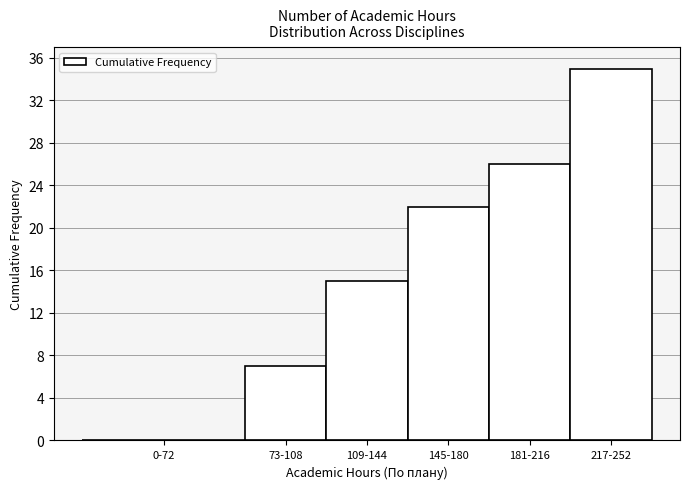

Reading left to right, what are all the values shown in this chart?

0-72=0	73-108=7	109-144=15	145-180=22	181-216=26	217-252=35